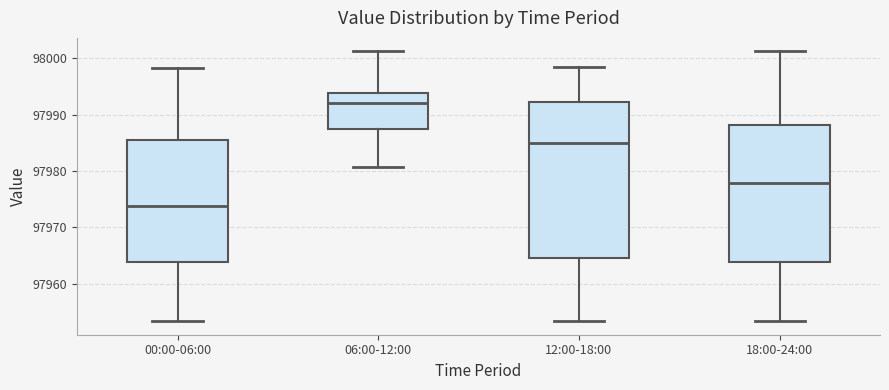

Which box is the tallest, from its lower edge to its upper edge?

12:00-18:00